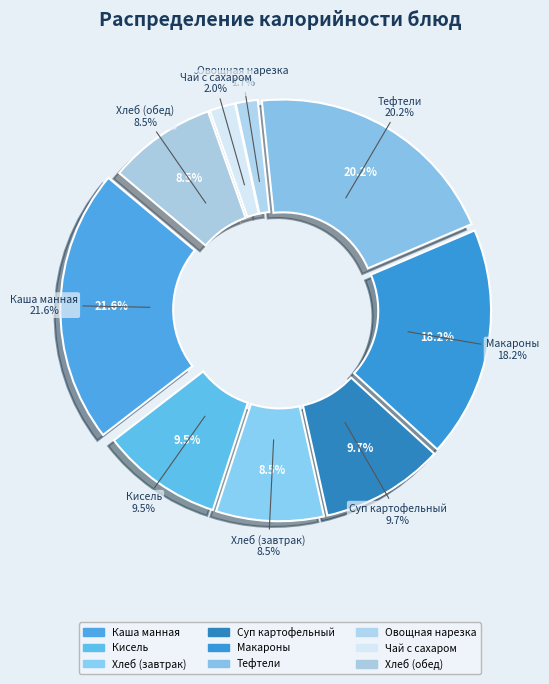

Rank the categories by value from highest to lowest.

Каша манная молочная жидкая, Тефтели мясные, Макаронные изделия отварные, Суп картофельный с бобовыми, Кисель из смеси сухофруктов, Хлеб пшеничный (завтрак), Хлеб пшеничный (обед), Чай с сахаром, Овощная нарезка из свежих помидор